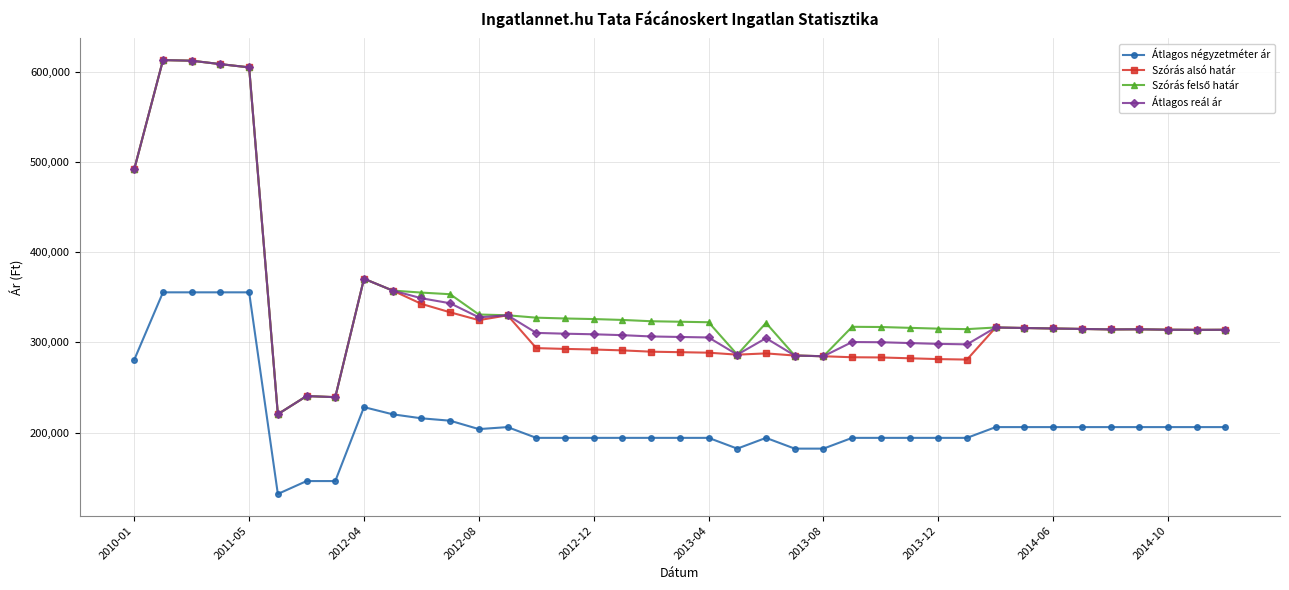

What is the highest value of the Átlagos reál ár series?

612657